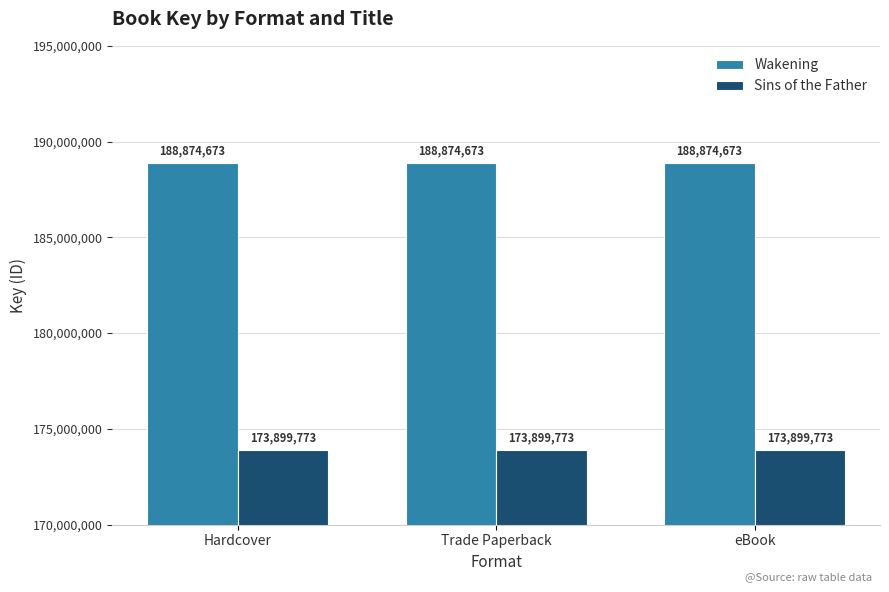

What is the spread (max minus min) of values at eBook?

14974900